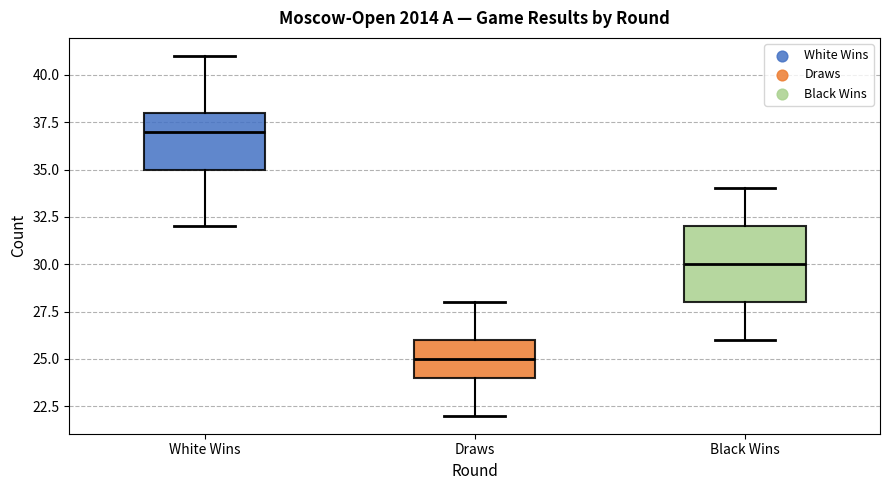

Reading left to right, read every box against the y-axis: the position of its median line, the range the box covers, and the ends of its whiskers. The values are not printed on the chart, so give them approximately, as read against the axis.

White Wins: median 37, box 35 to 38, whiskers 32 to 41
Draws: median 25, box 24 to 26, whiskers 22 to 28
Black Wins: median 30, box 28 to 32, whiskers 26 to 34